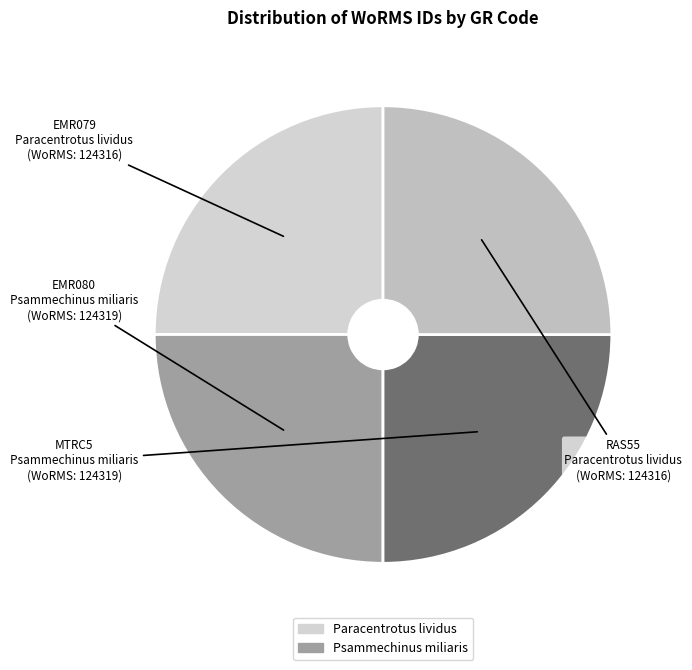

How many segments does this pie chart have?

4